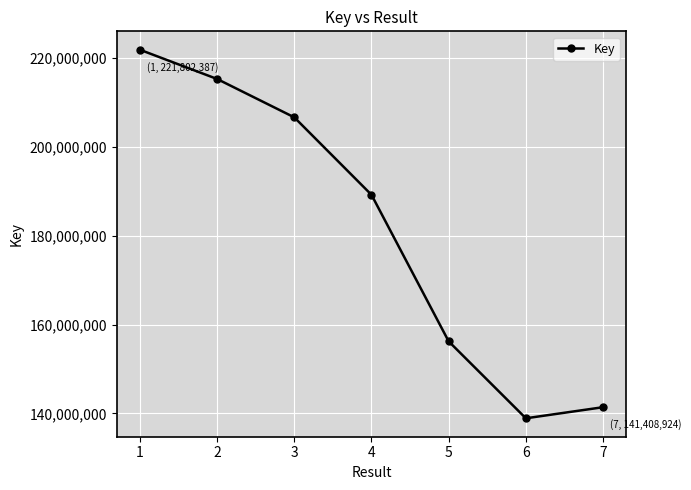

Reading left to right, what are all the values shown in this chart?

221802387	215229163	206599353	189178138	156212383	138914736	141408924